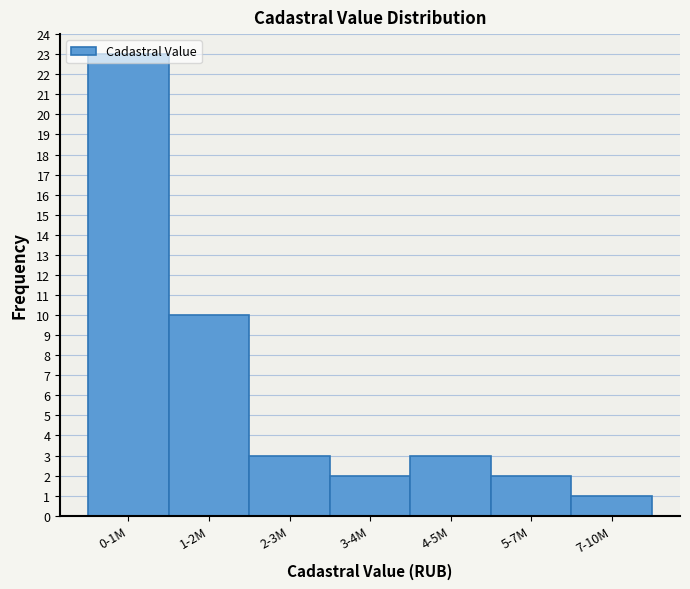

Which has a higher value, 3-4M or 4-5M?

4-5M